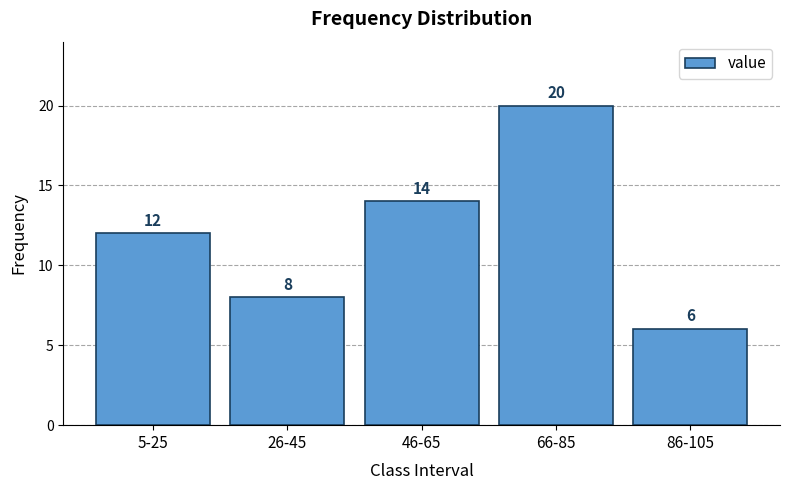

Reading right to left, list all the values displayed in this chart.

86-105=6	66-85=20	46-65=14	26-45=8	5-25=12